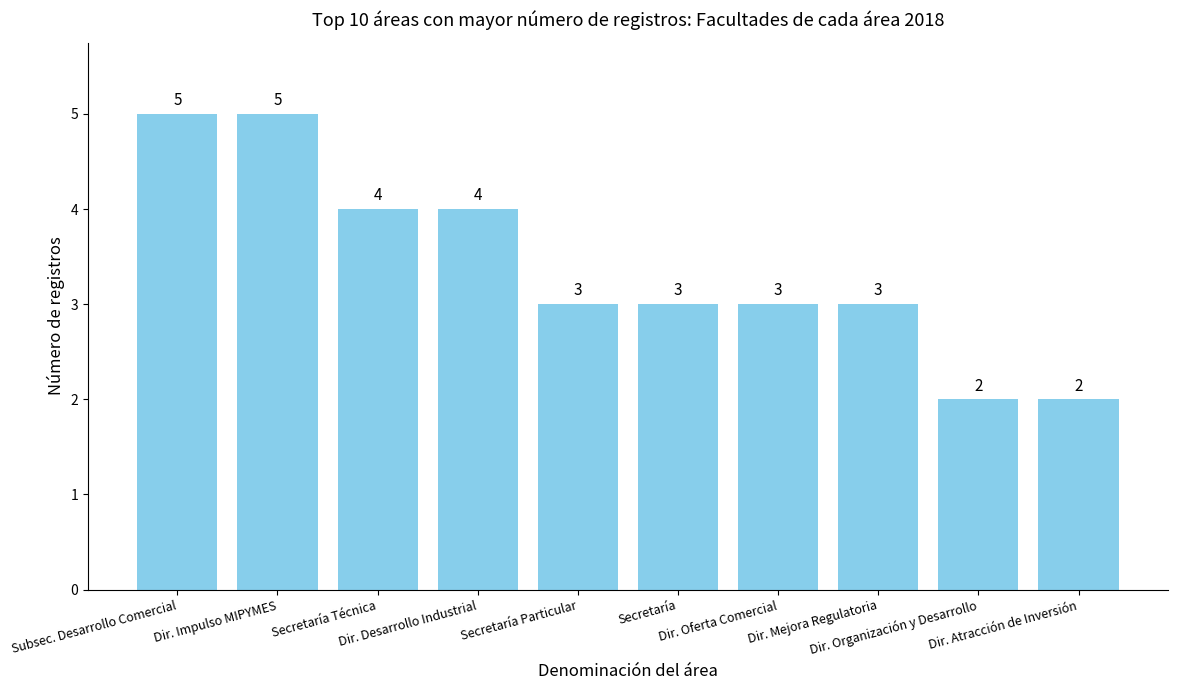

Count the values in the range 3 to 4.

6